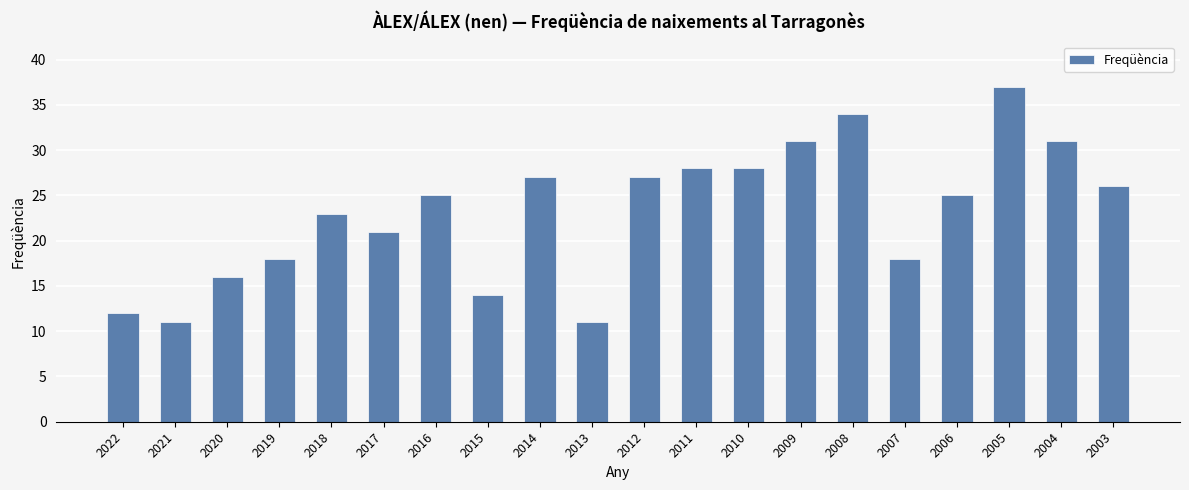

Reading left to right, extract all data points from this chart.

12	11	16	18	23	21	25	14	27	11	27	28	28	31	34	18	25	37	31	26